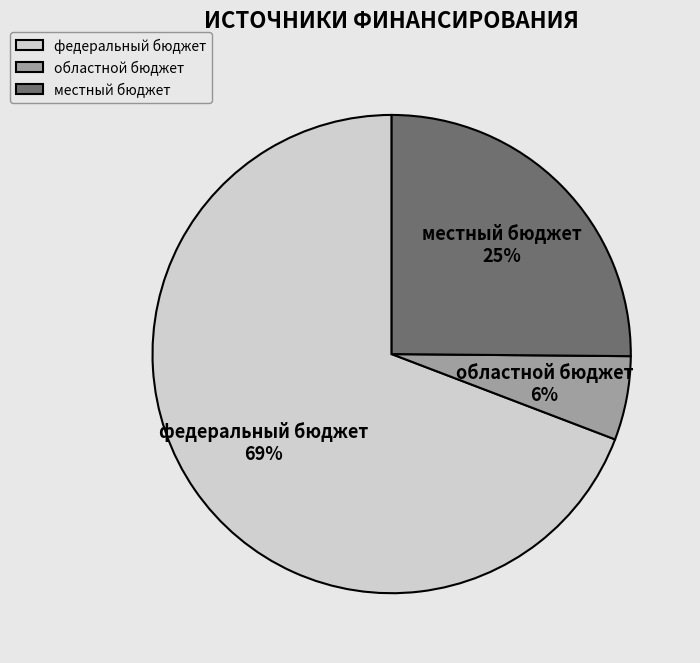

How many segments does this pie chart have?

3